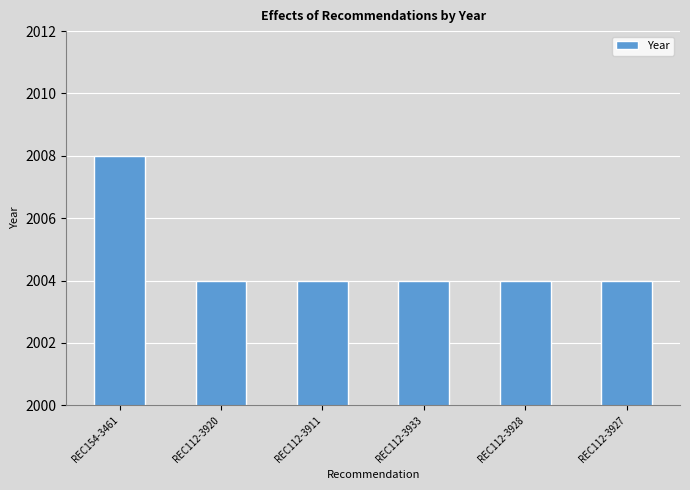

What is the label of the 4th bar from the left?

REC112-3933